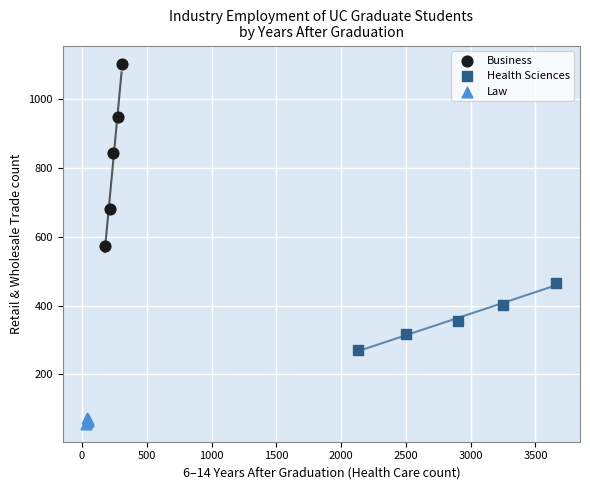

What are all the series names shown in the legend?

Business, Health Sciences, Law